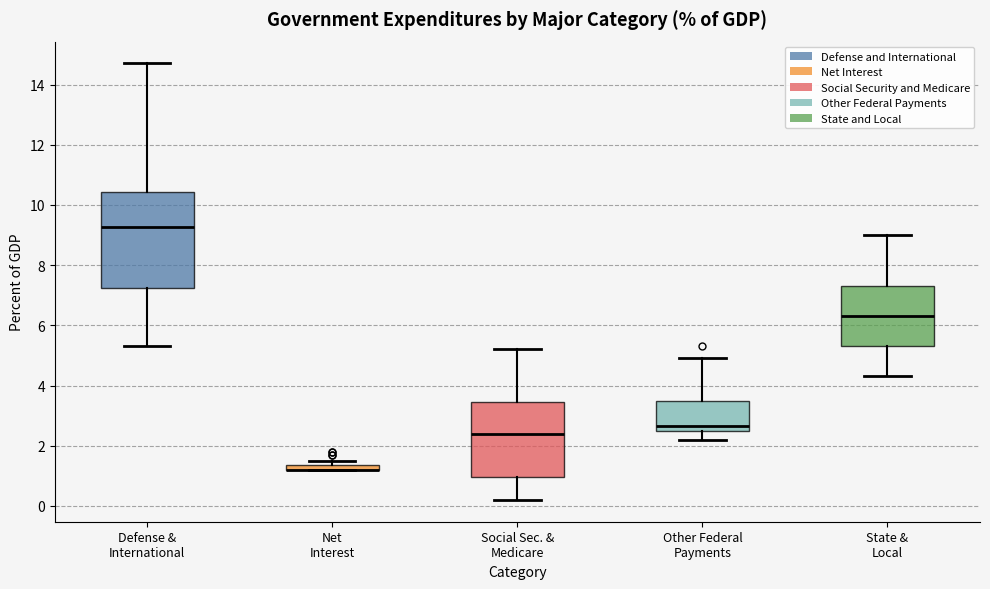

Where does the upper whisker of the box for Social Sec. & Medicare end on the y-axis? The values are not printed on the chart, so give them approximately, as read against the axis.

5.2